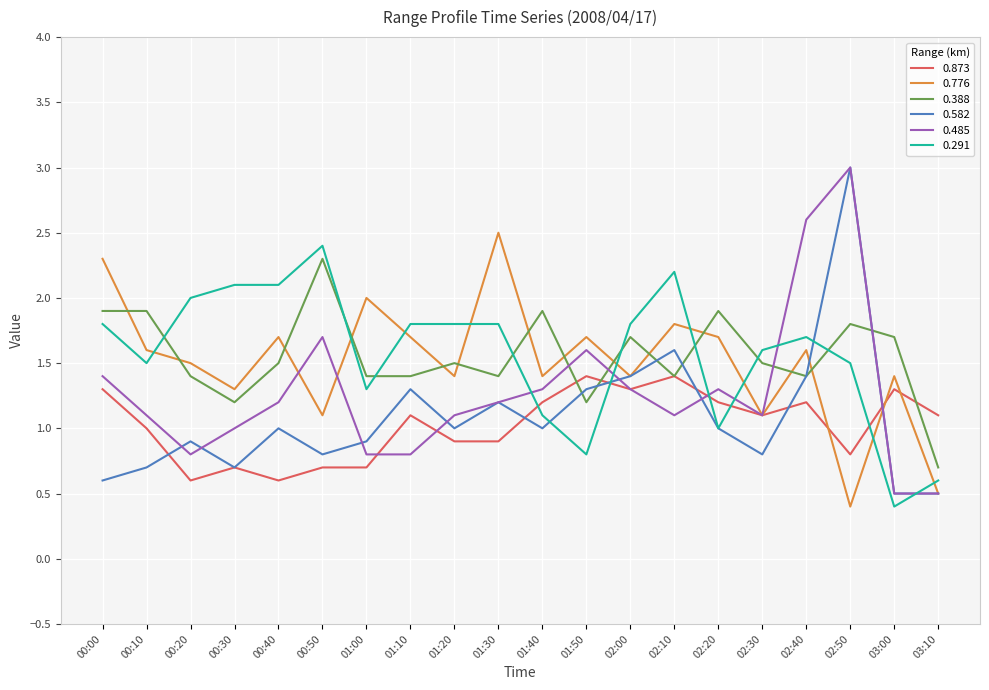

Which series changed the most between 00:40 and 01:40?

0.291